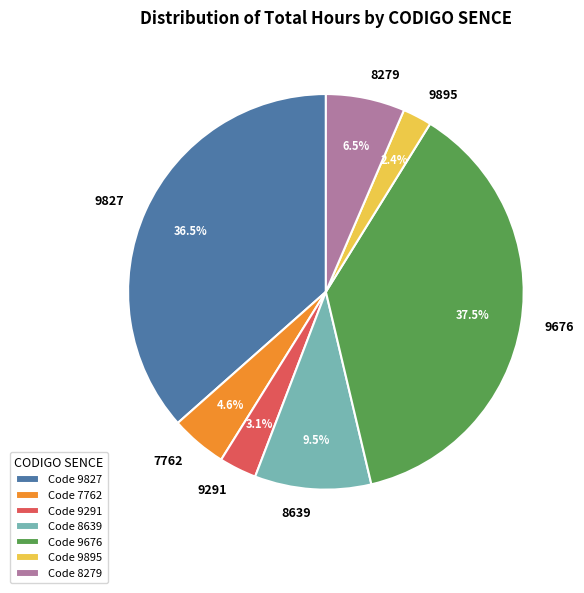

Which category has the biggest portion of the pie?

9676